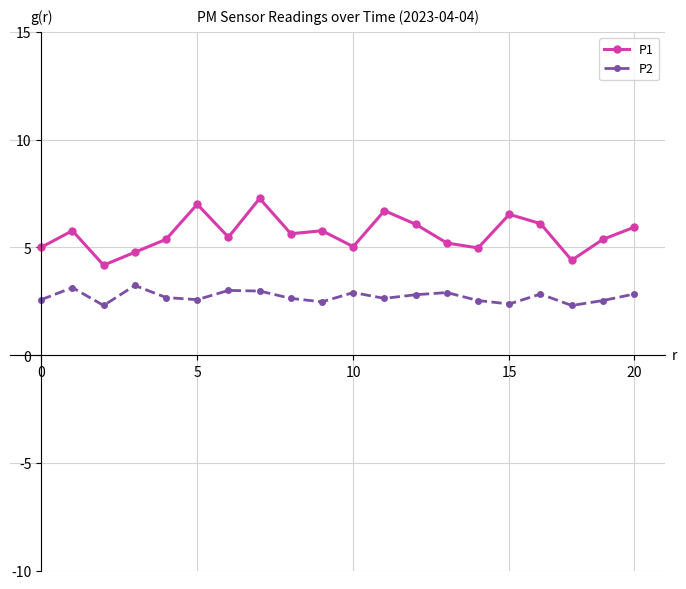

True or false: P1 and P2 intersect in this chart.

False